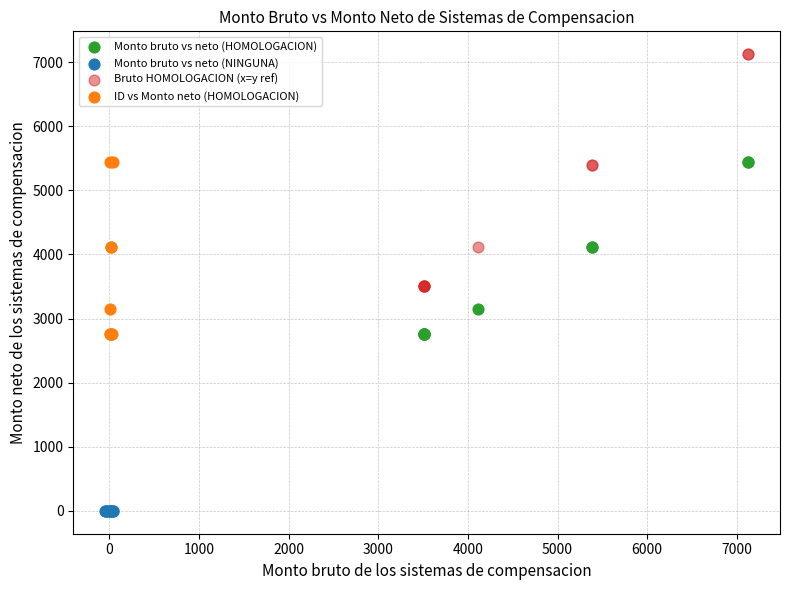

Which series reaches the minimum Y coordinate?

Monto bruto vs neto (NINGUNA)